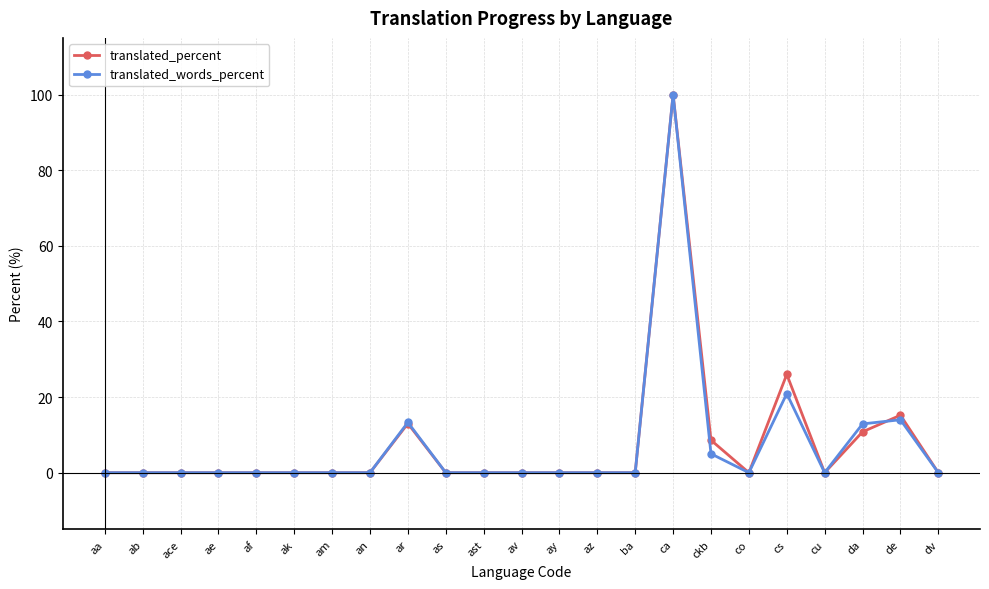

Is this an area chart (filled region under the line)?

No